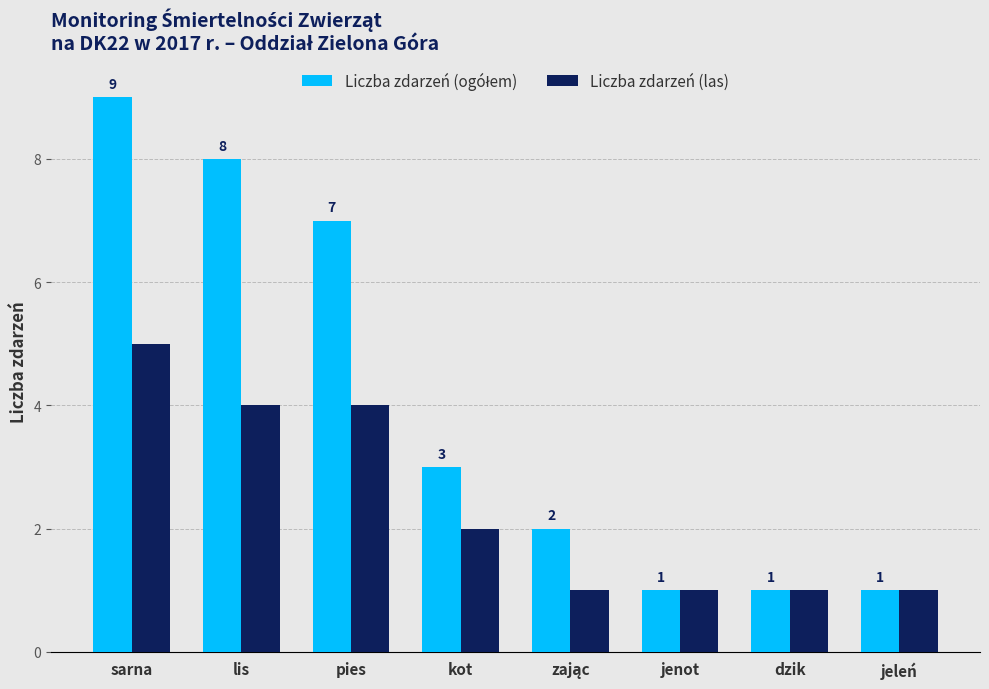

How many bars are there in total?

16